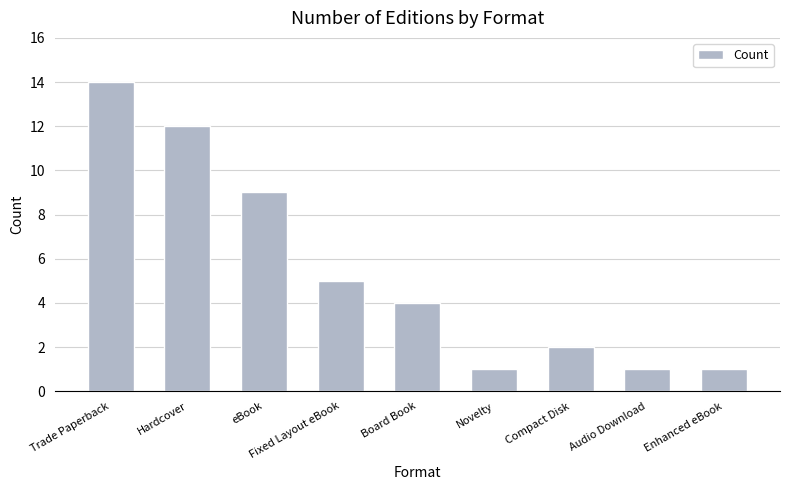

Does the chart contain any negative values?

No